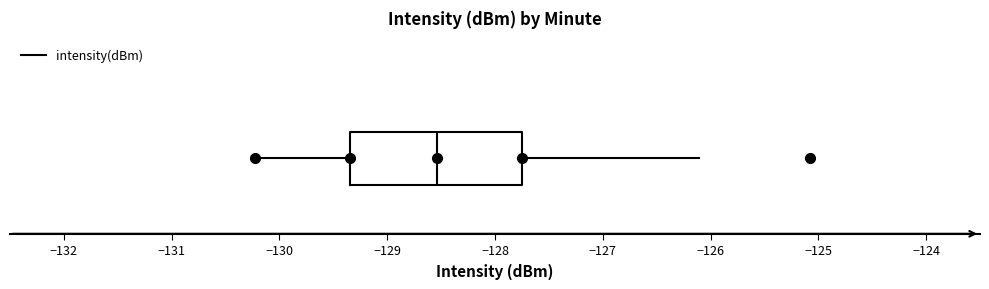

Where does the right whisker of the box end on the x-axis? The values are not printed on the chart, so give them approximately, as read against the axis.

-126.1